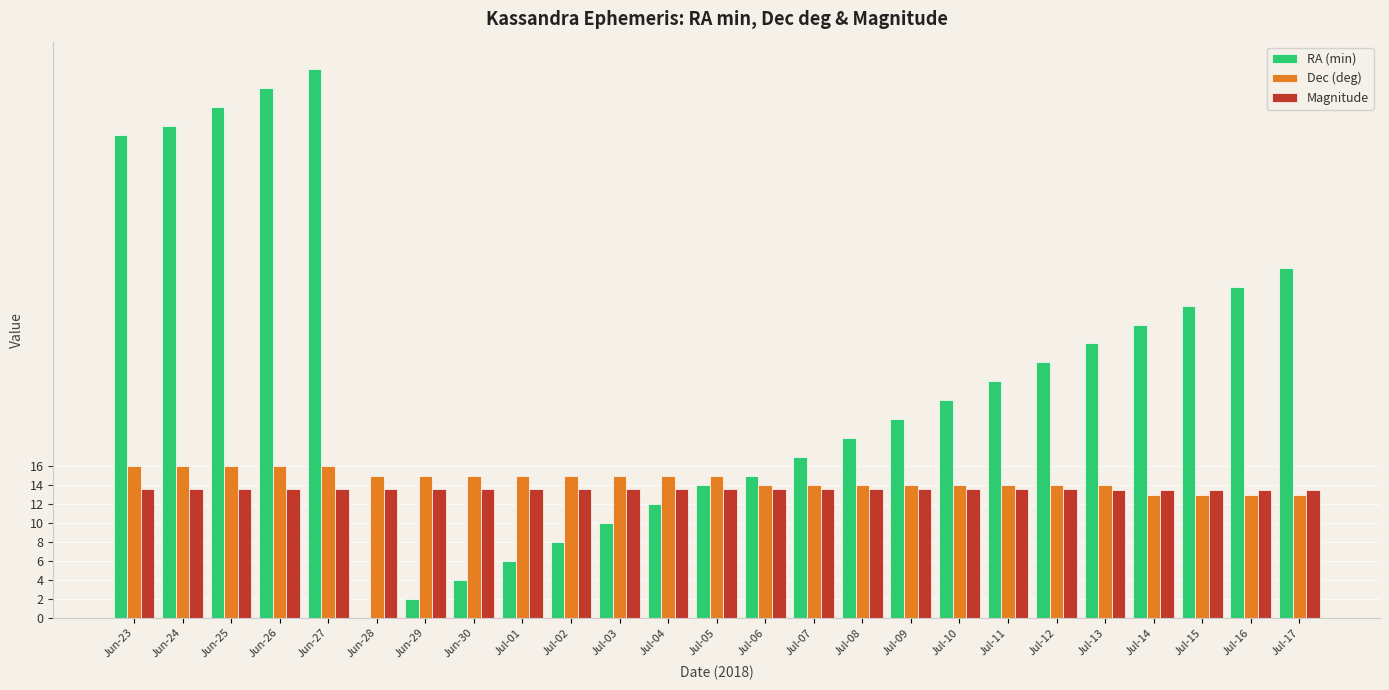

What are all the series names shown in the legend?

RA (min), Dec (deg), Magnitude